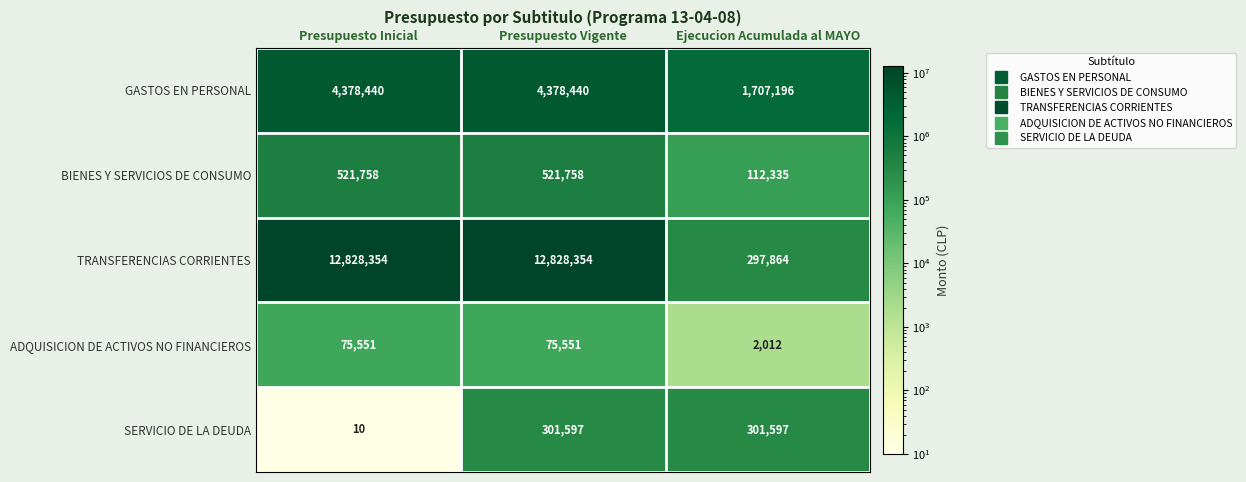

How many data points does each series have?

3